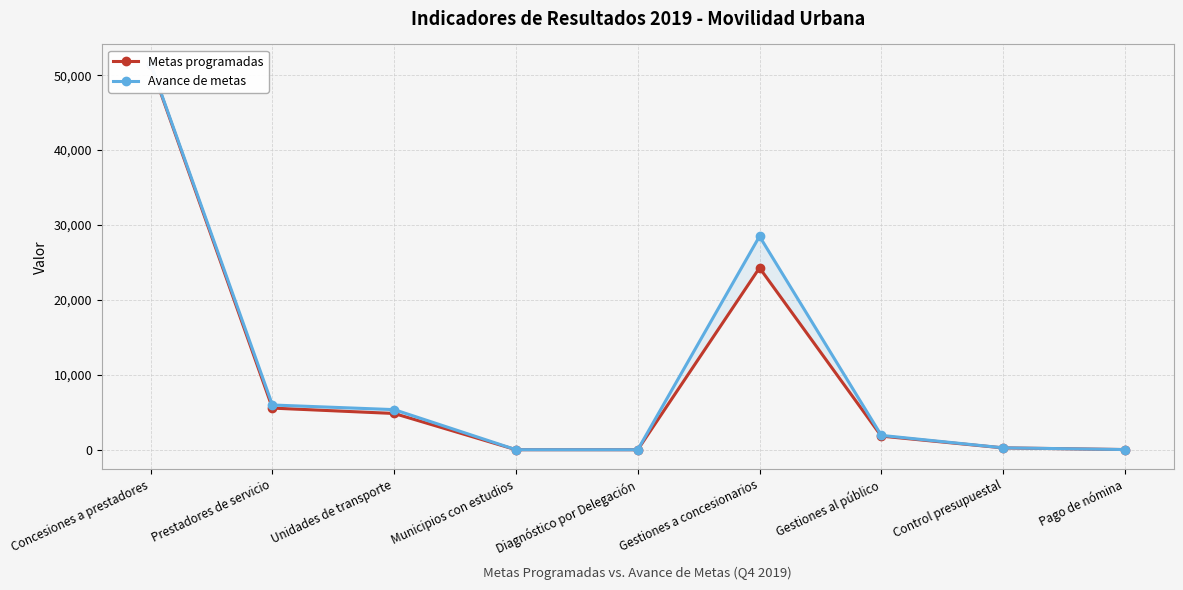

Is it true that Metas programadas equals 6074 at Gestiones a concesionarios?

False